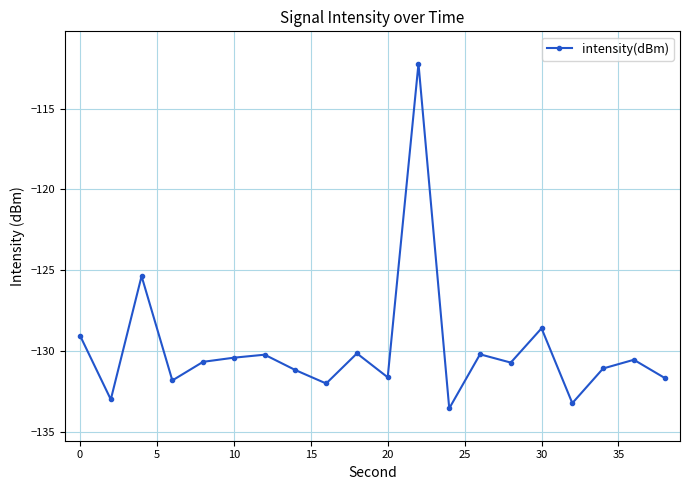

What is the maximum value shown in the chart?

-112.2